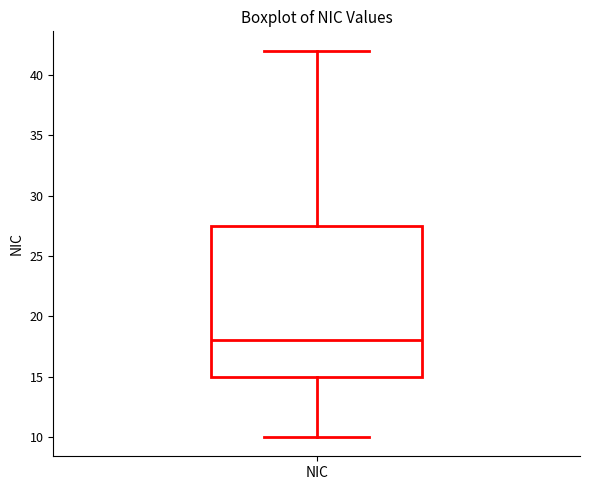

Read this box plot against the y-axis: the position of the median line, the range covered by the box, and the ends of both whiskers. The values are not printed on the chart, so give them approximately, as read against the axis.

median 18.0, box 15.0 to 27.5, whiskers 10.0 to 42.0